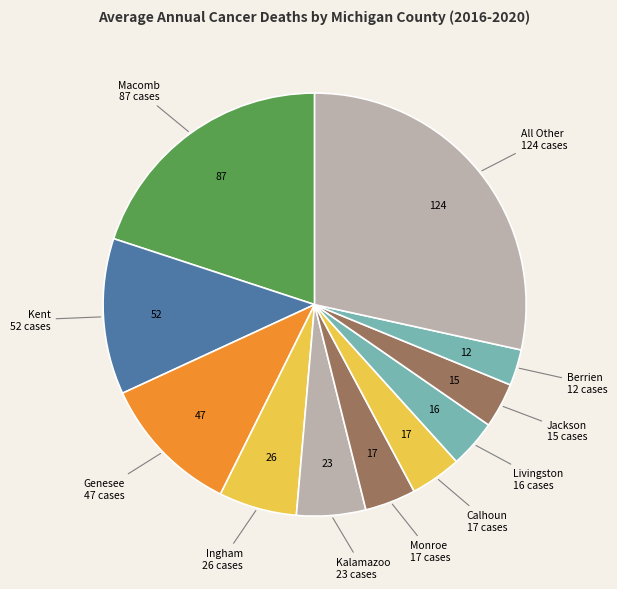

Is there any slice that represents more than half of the pie?

No